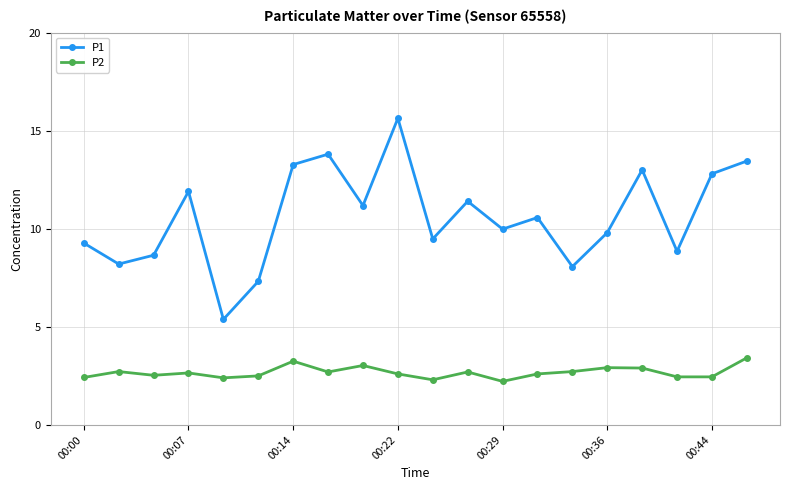

List the series in order of their overall mean, lowest first.

P2, P1